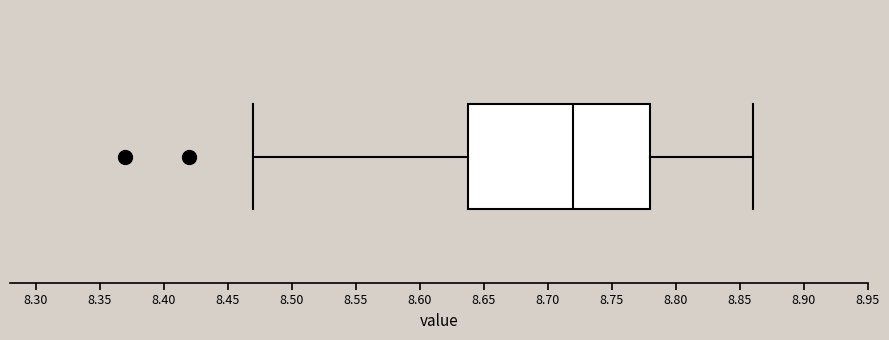

Read this box plot against the x-axis: the position of the median line, the range covered by the box, and the ends of both whiskers. The values are not printed on the chart, so give them approximately, as read against the axis.

median 8.72, box 8.64 to 8.78, whiskers 8.47 to 8.86